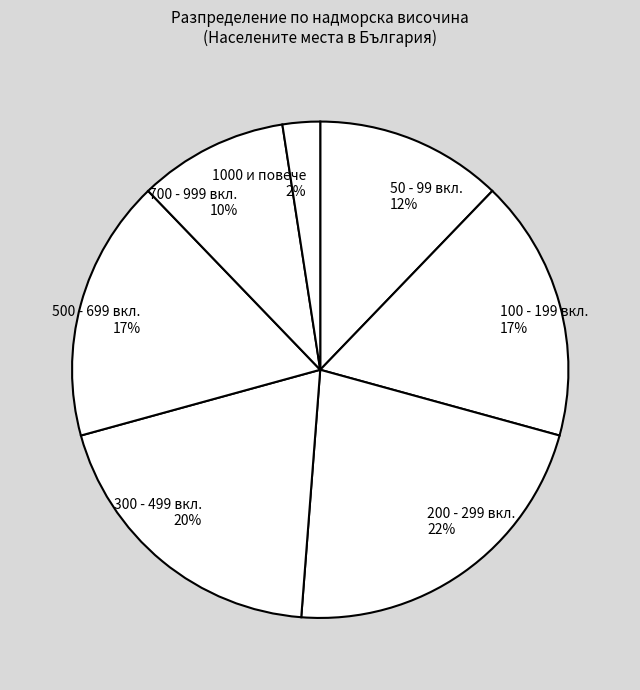

What is the largest slice in the pie chart?

200 - 299 вкл.